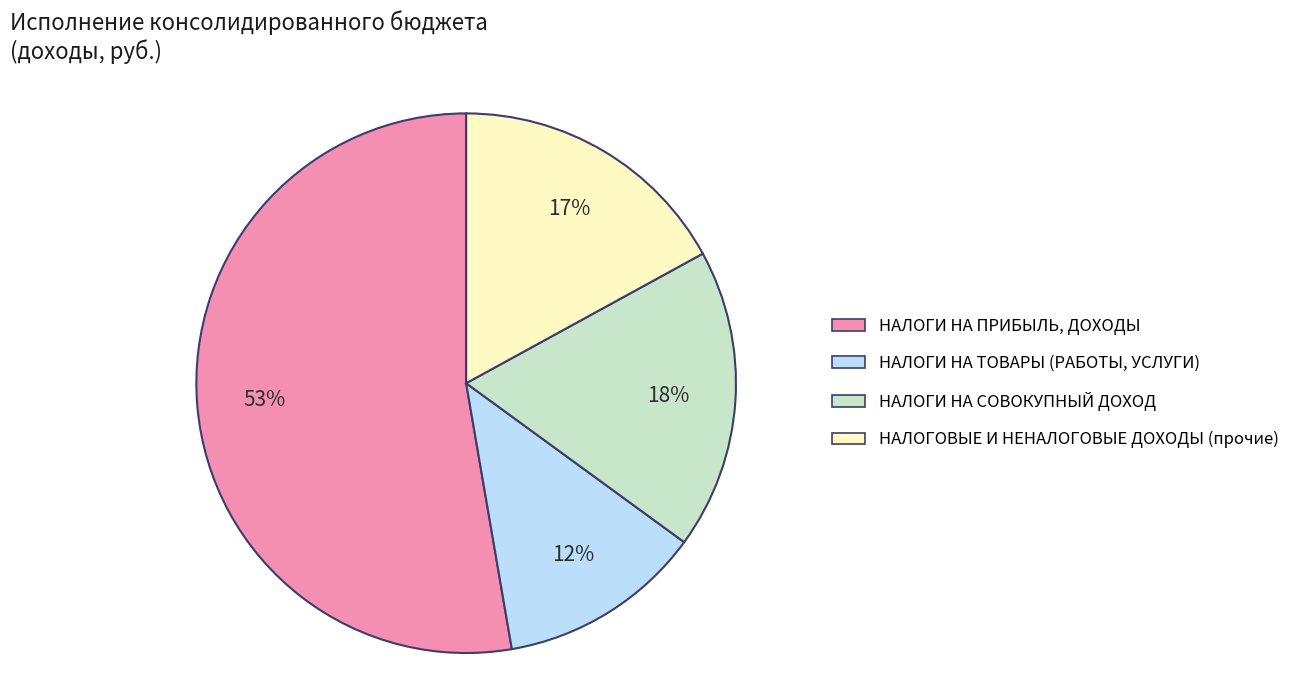

Is the sum of НАЛОГИ НА ПРИБЫЛЬ, ДОХОДЫ and НАЛОГИ НА СОВОКУПНЫЙ ДОХОД greater than half?

Yes